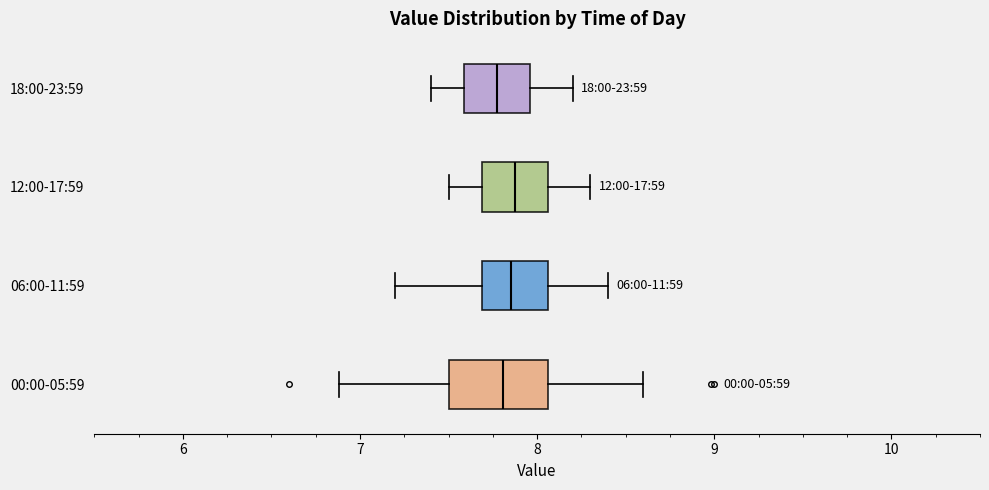

Where is the right edge of the box for 12:00-17:59 on the x-axis? The values are not printed on the chart, so give them approximately, as read against the axis.

8.1